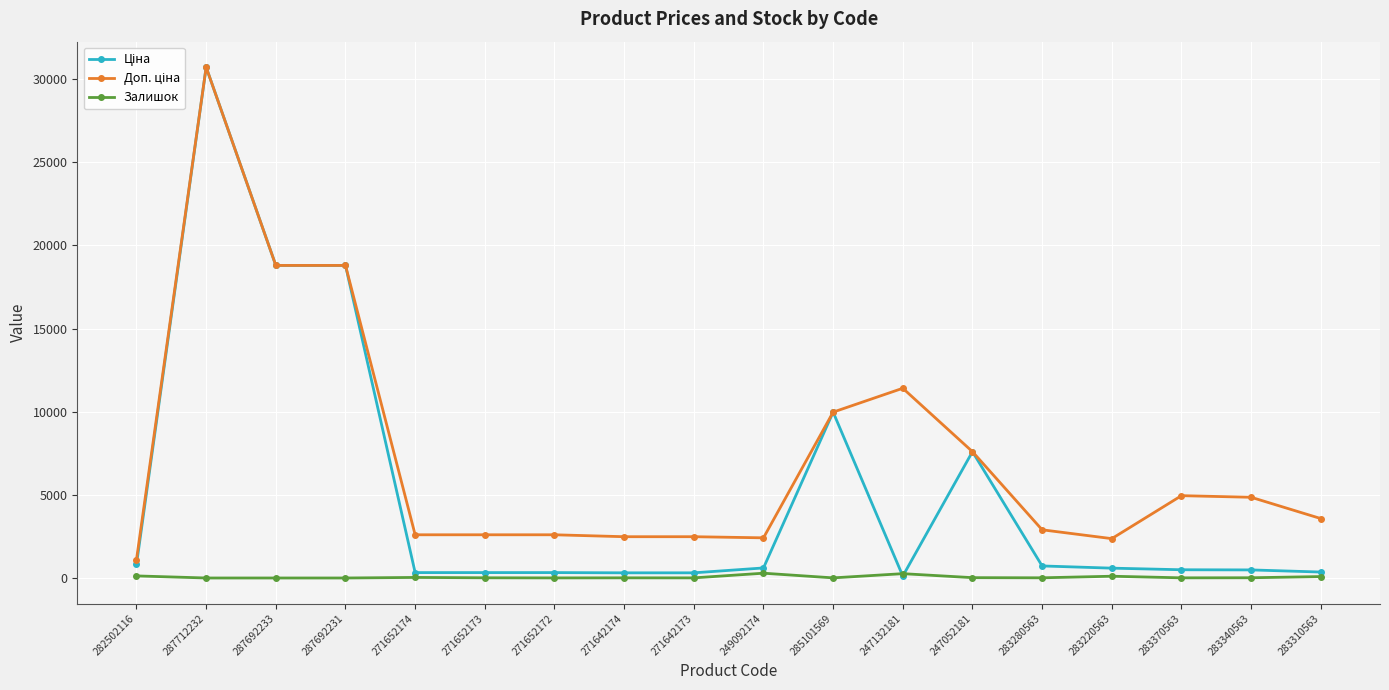

Which category has the highest value across all series?

287712232